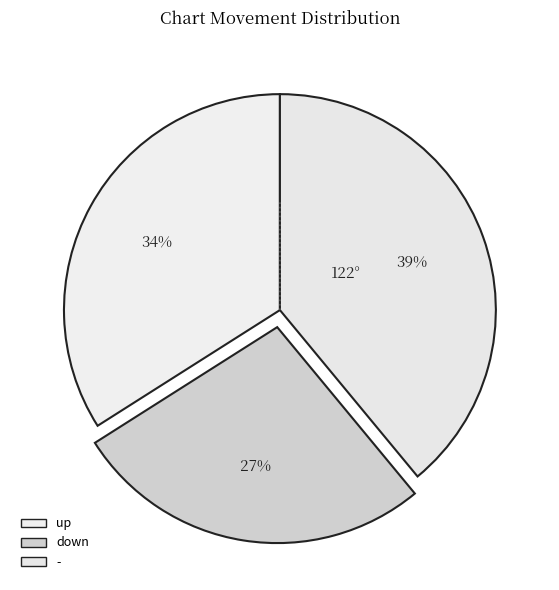

How many segments does this pie chart have?

3